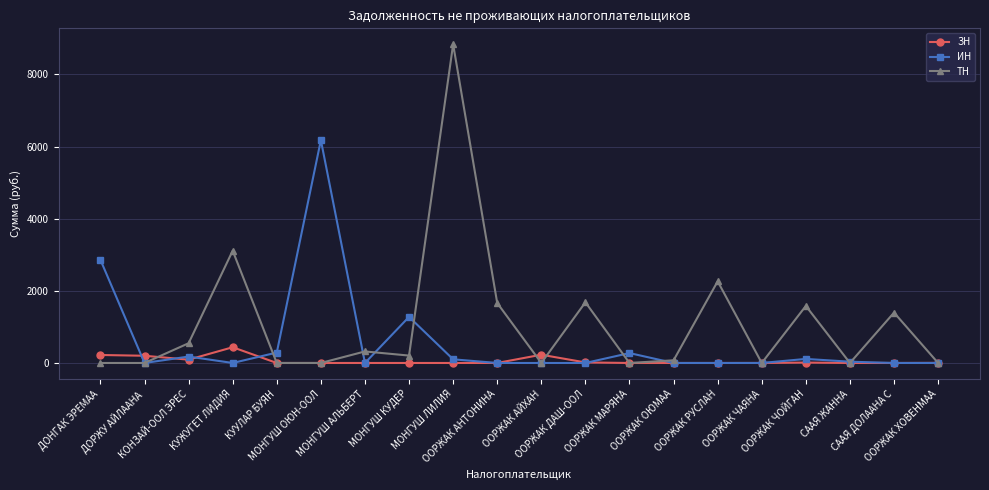

Is the value of ЗН at СААЯ ЖАННА greater than the value of ТН at МОНГУШ АЛЬБЕРТ?

No